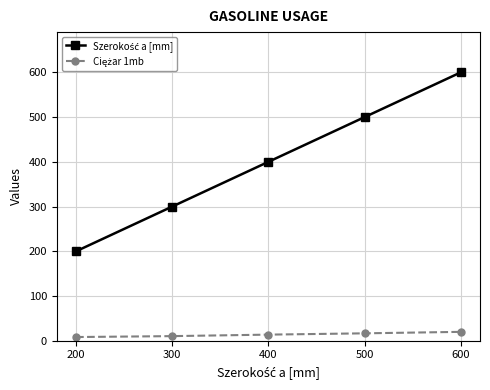

What is the total value across all series at 600?

619.9